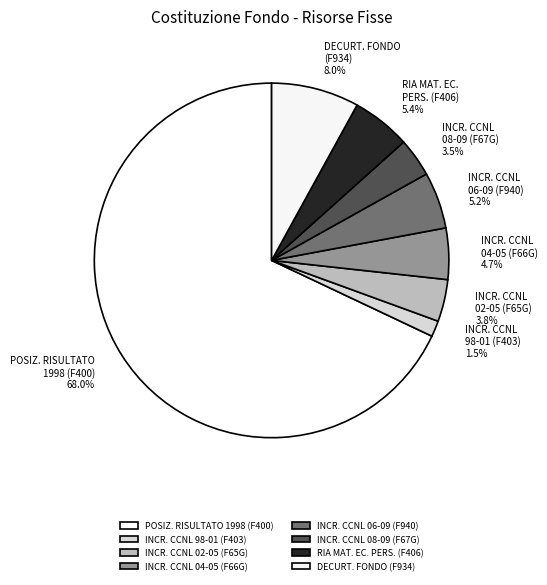

Approximately how many times larger is the value at INCR. CCNL 98-01 (F403) compared to INCR. CCNL 08-09 (F67G)?

0.4